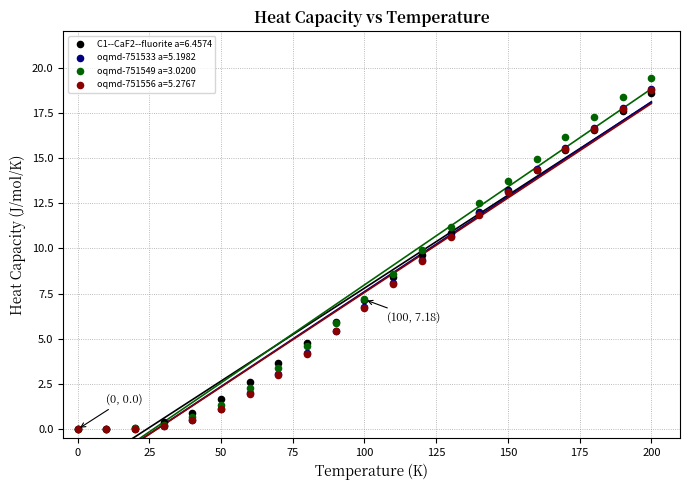

What are all the series names shown in the legend?

C1--CaF2--fluorite a=6.4574, oqmd-751533 a=5.1982, oqmd-751549 a=3.0200, oqmd-751556 a=5.2767